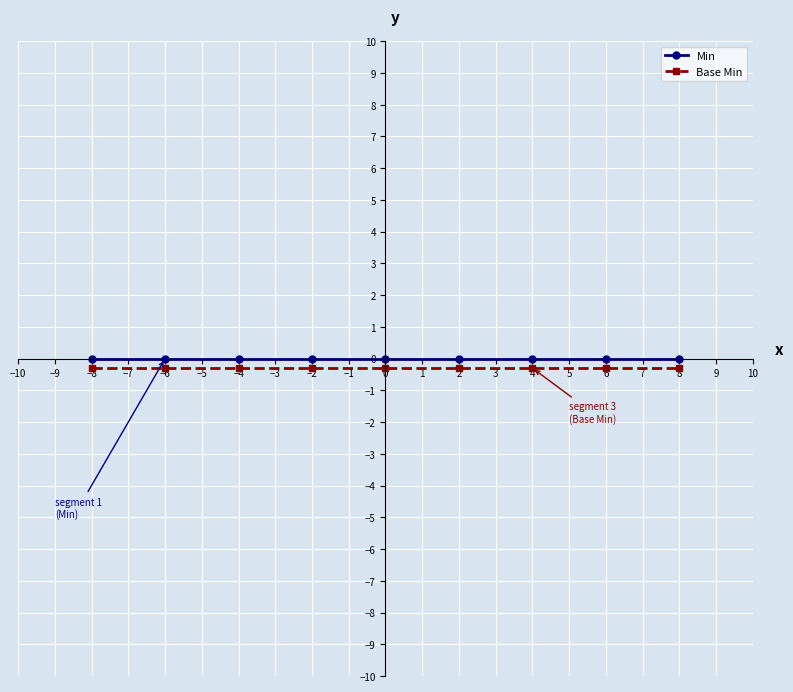

Is it true that Base Min equals -0.3 at 0?

True